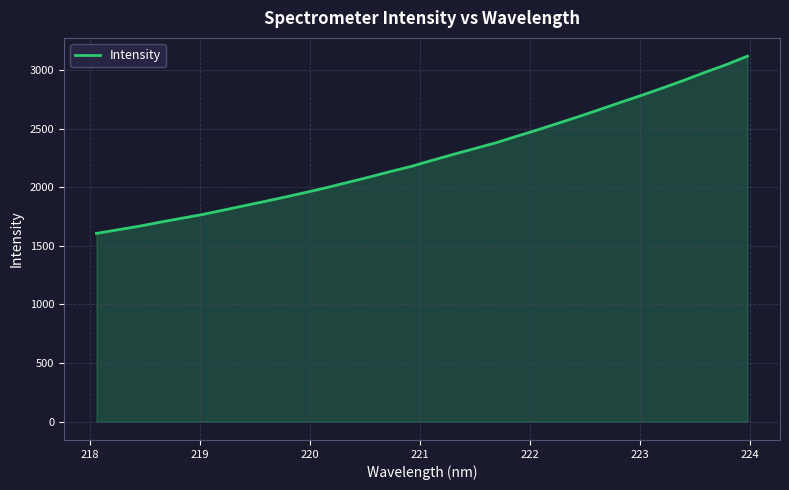

What is the difference between the maximum and minimum values?

1512.2